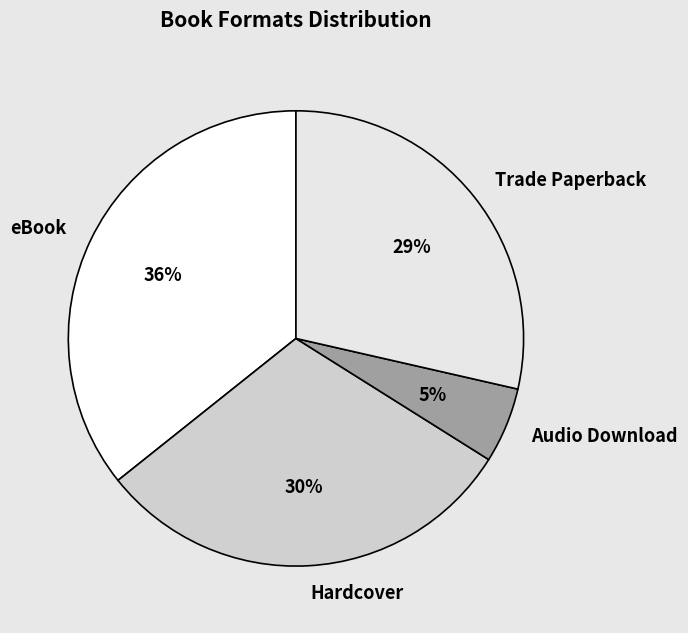

How many segments does this pie chart have?

4